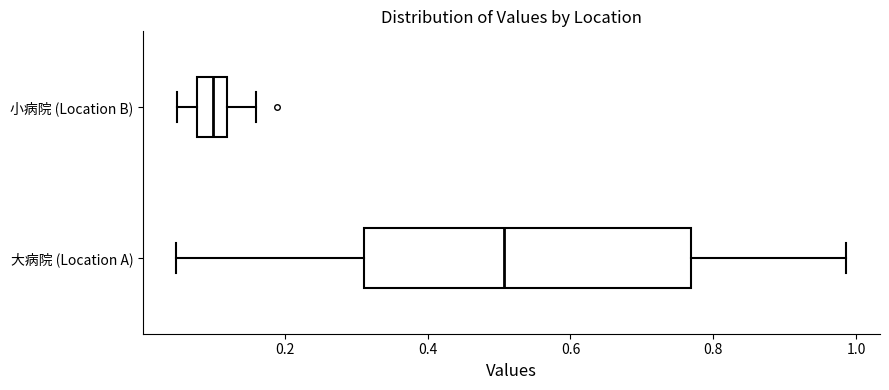

Which box is the widest, from its left edge to its right edge?

大病院 (Location A)